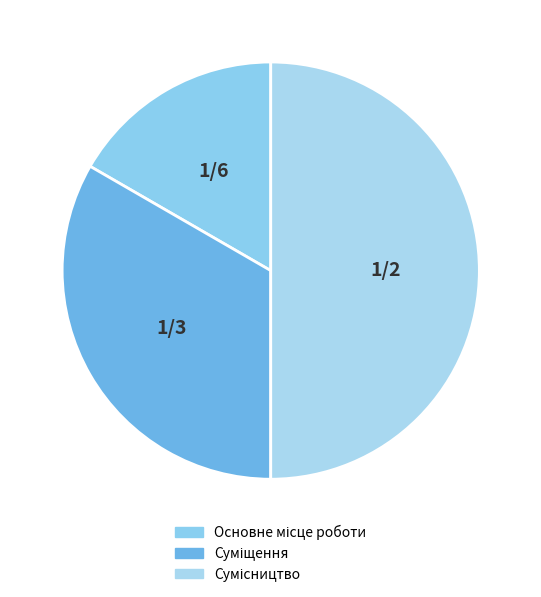

What percentage is NOT represented by Суміщення?

66.7%